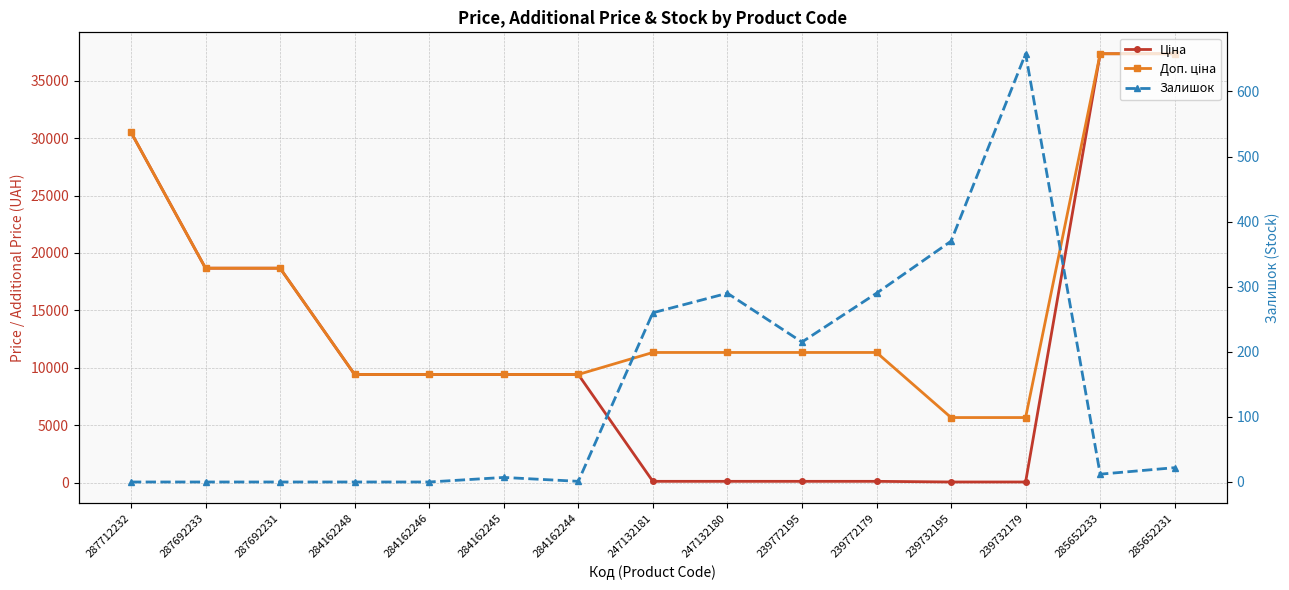

What is the approximate value of Доп. ціна at 284162248?

9416.9